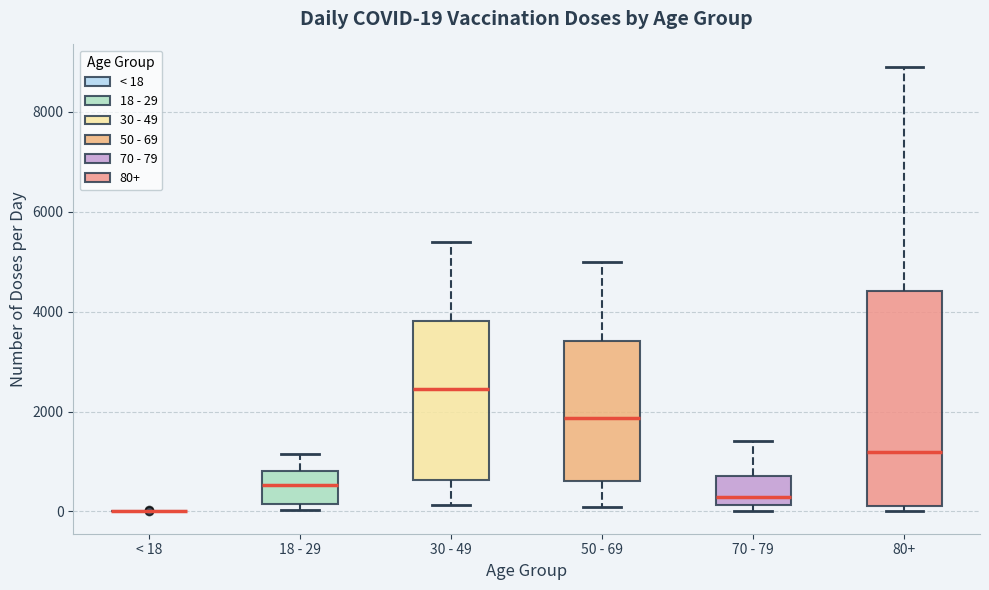

Which box is the tallest, from its lower edge to its upper edge?

80+